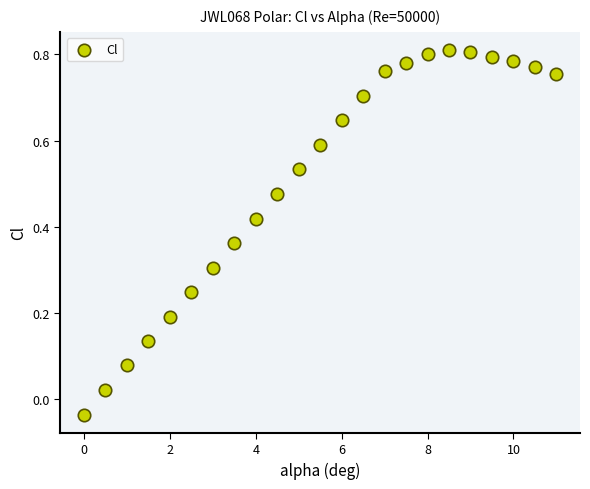

What is the range of X values (max minus min)?

11.0